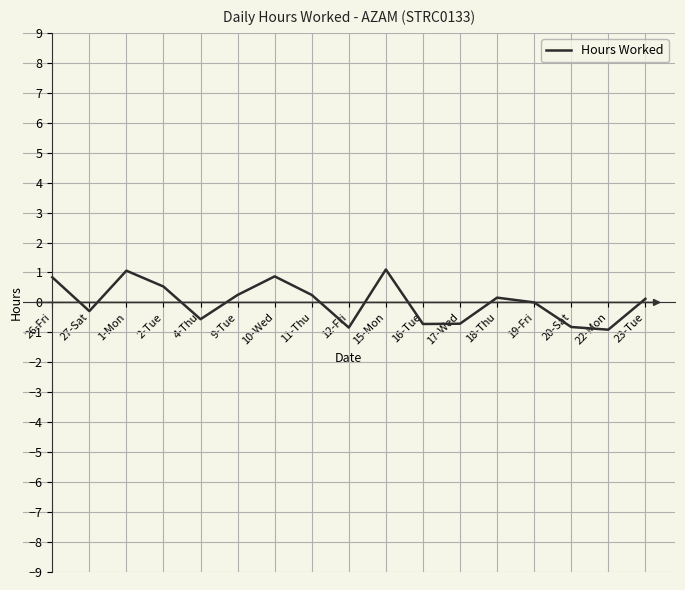

How many lines are shown in the chart?

1